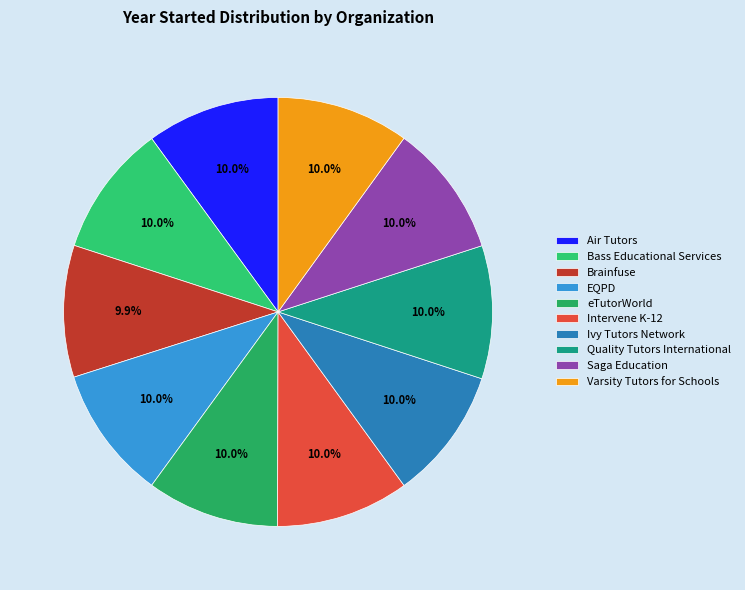

To the nearest percent, what percentage of the pie is Saga Education?

10%